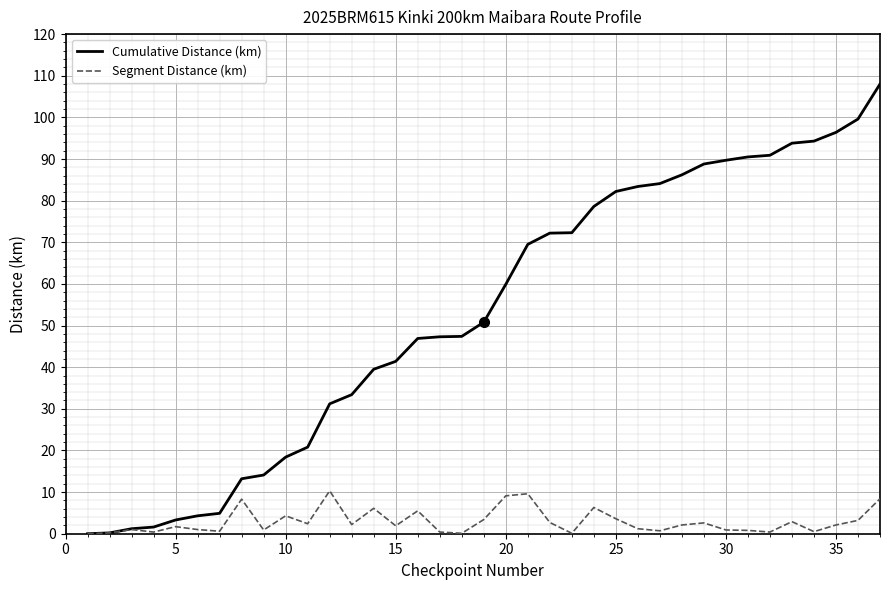

Is this an area chart (filled region under the line)?

No